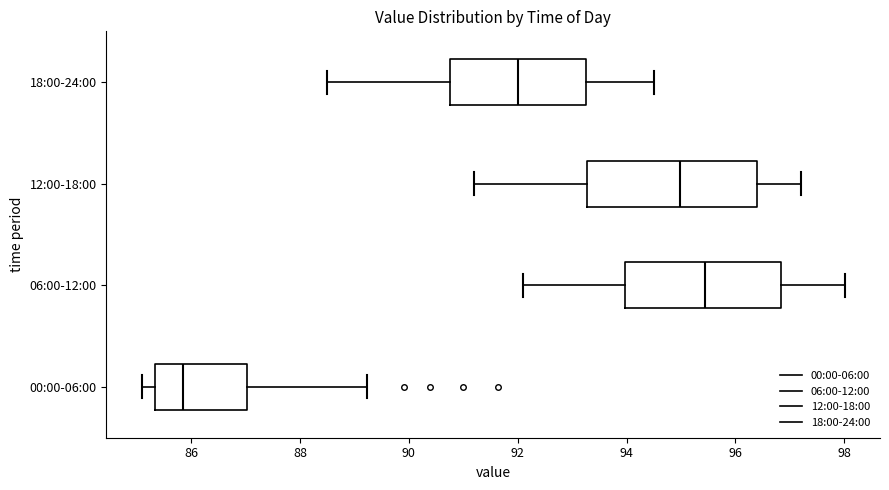

Which box has the furthest to the left median line?

00:00-06:00